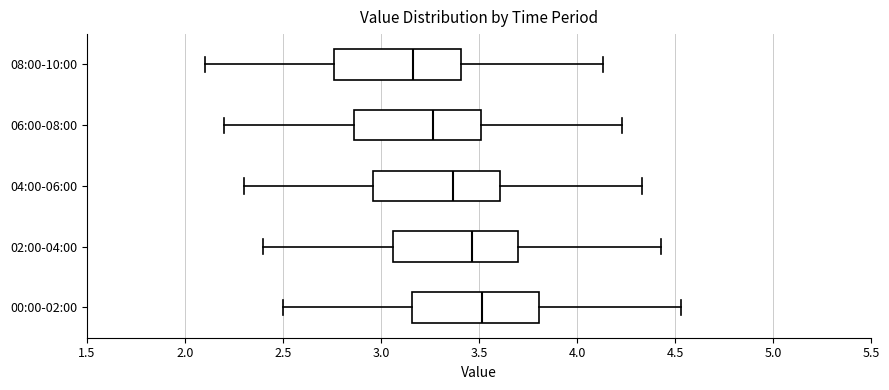

Reading bottom to top, read every box against the x-axis: the position of its median line, the range the box covers, and the ends of its whiskers. The values are not printed on the chart, so give them approximately, as read against the axis.

00:00-02:00: median 3.50, box 3.15 to 3.80, whiskers 2.50 to 4.55
02:00-04:00: median 3.45, box 3.05 to 3.70, whiskers 2.40 to 4.45
04:00-06:00: median 3.35, box 2.95 to 3.60, whiskers 2.30 to 4.35
06:00-08:00: median 3.25, box 2.85 to 3.50, whiskers 2.20 to 4.25
08:00-10:00: median 3.15, box 2.75 to 3.40, whiskers 2.10 to 4.15